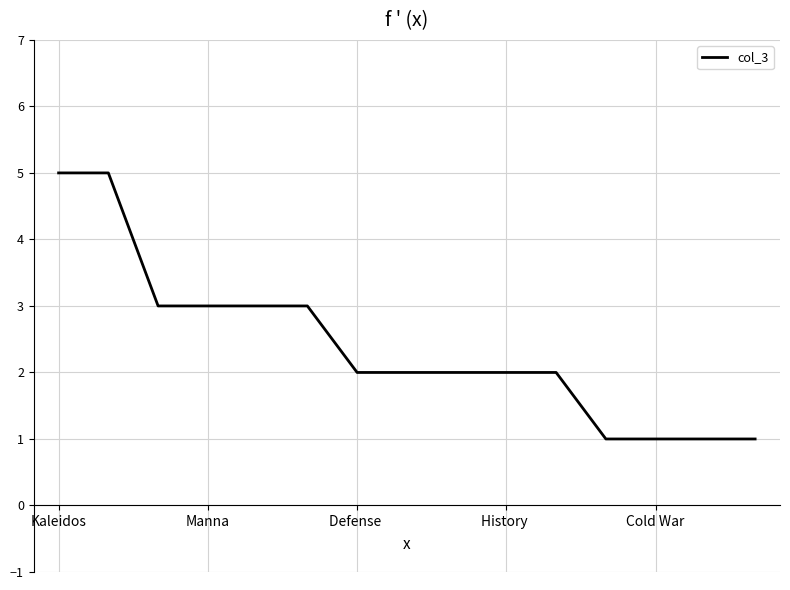

What is the greatest value displayed?

5